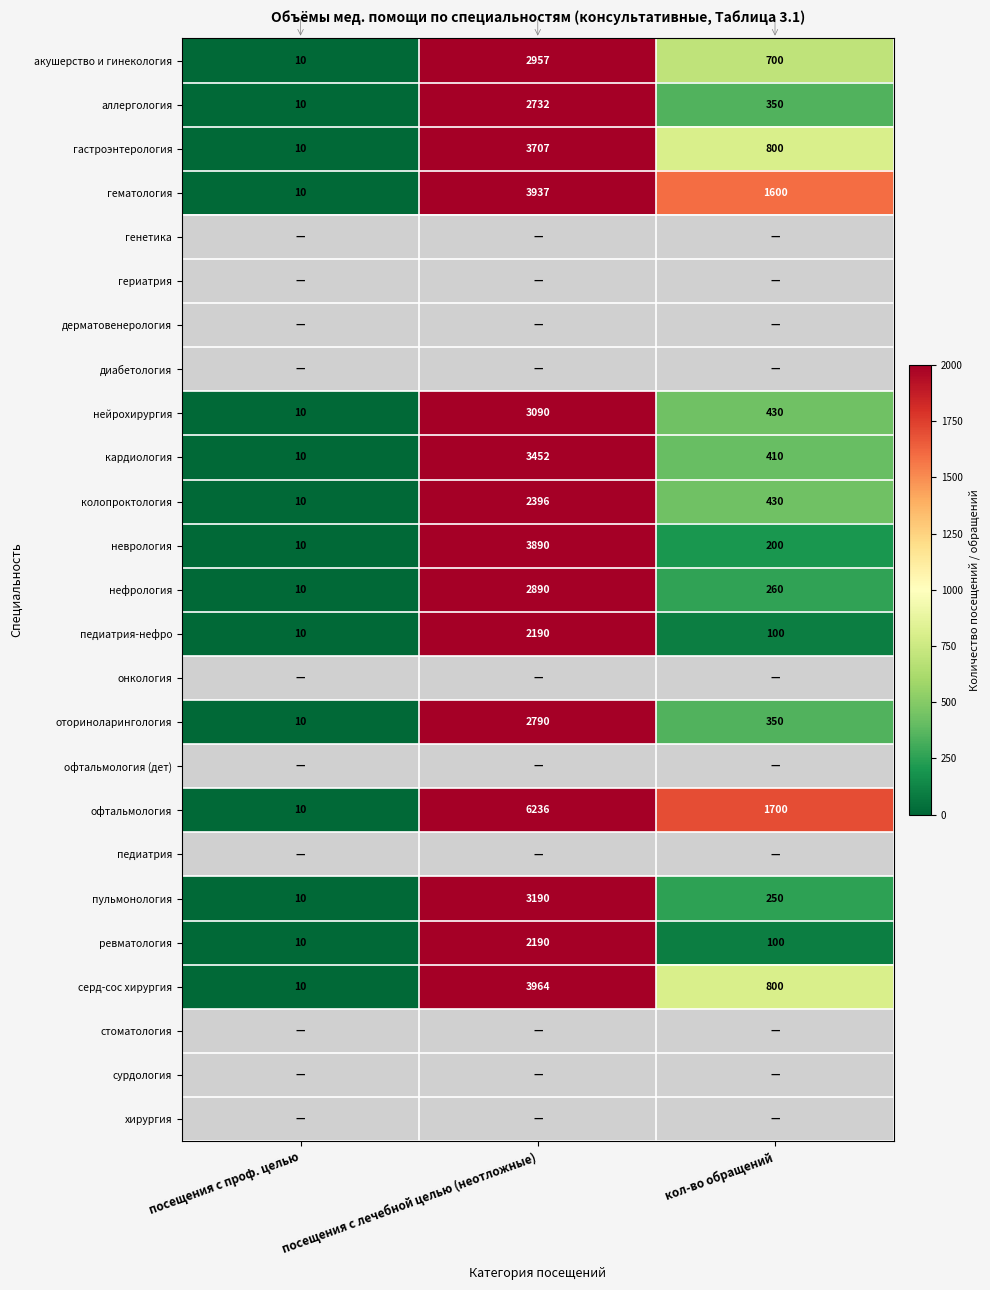

What is the difference between the maximum and minimum values in the нефрология series?

2880